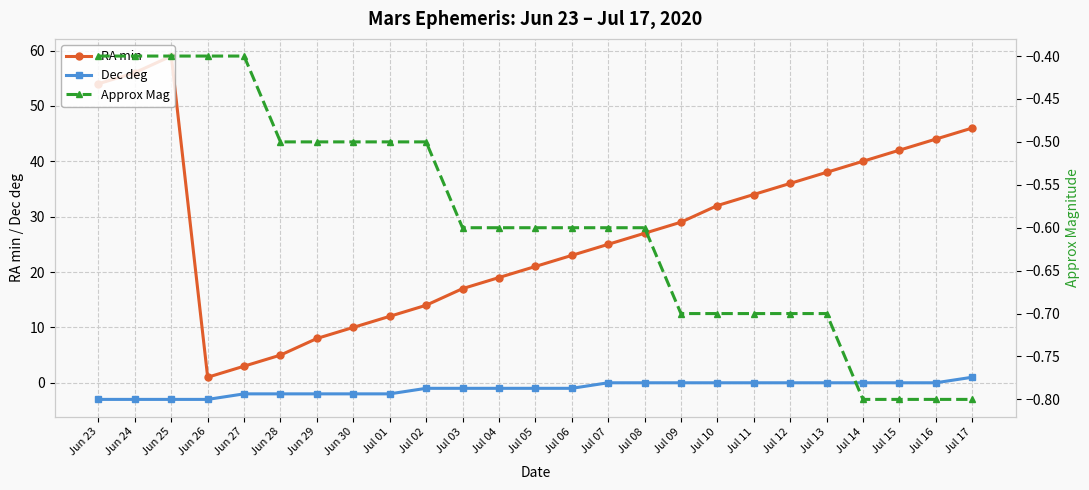

What is the label of the 19th point from the left?

Jul 11